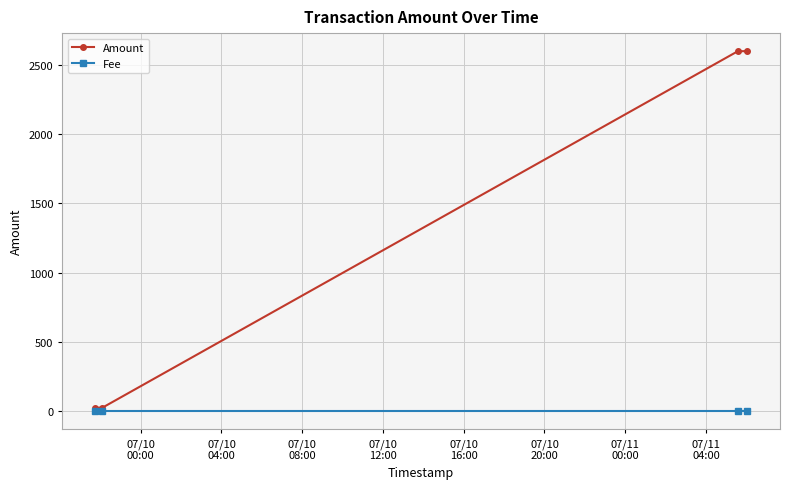

Which series has the largest range (max minus min)?

Amount